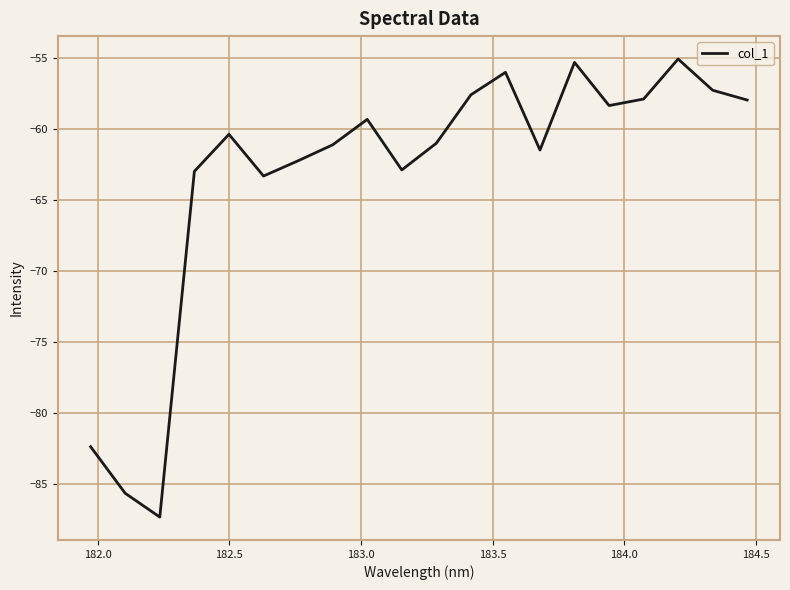

What is the greatest value displayed?

-55.1